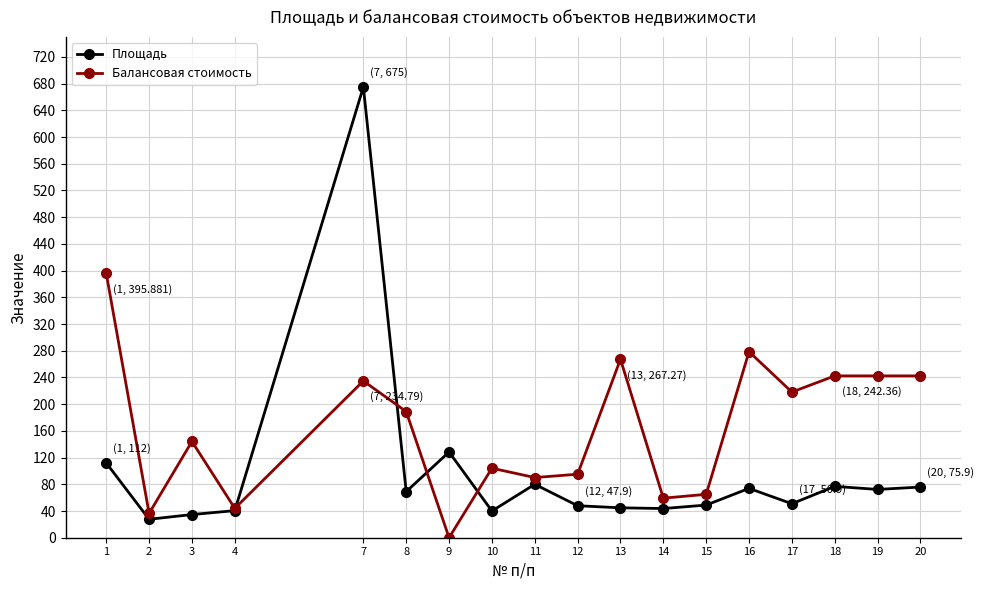

Where does the Балансовая стоимость series first go above 188?

1